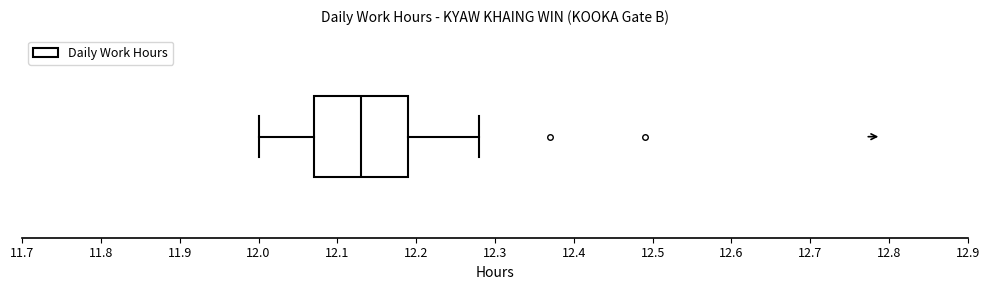

Transcribe this box plot: give where the median line is, the range the box spans, and where the two whiskers end, as read against the x-axis. The values are not printed on the chart, so give them approximately, as read against the axis.

median 12.13, box 12.07 to 12.19, whiskers 12.00 to 12.28